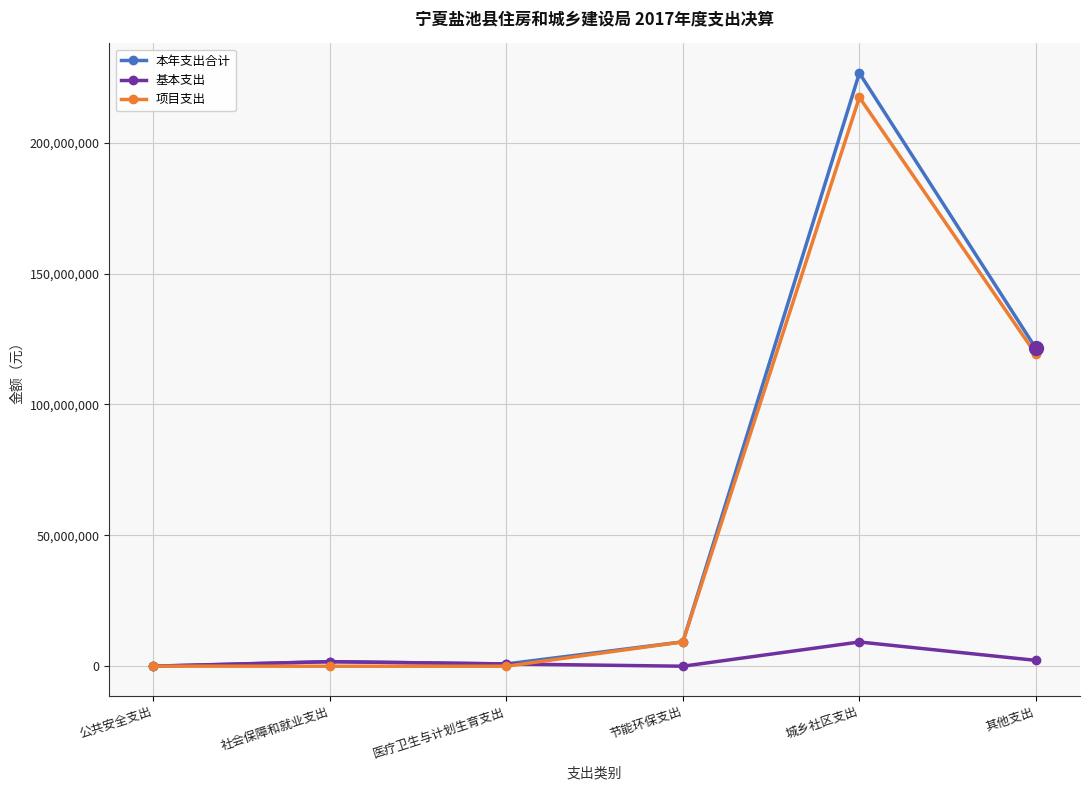

Is it true that 项目支出 equals -105570773.6 at 社会保障和就业支出?

False